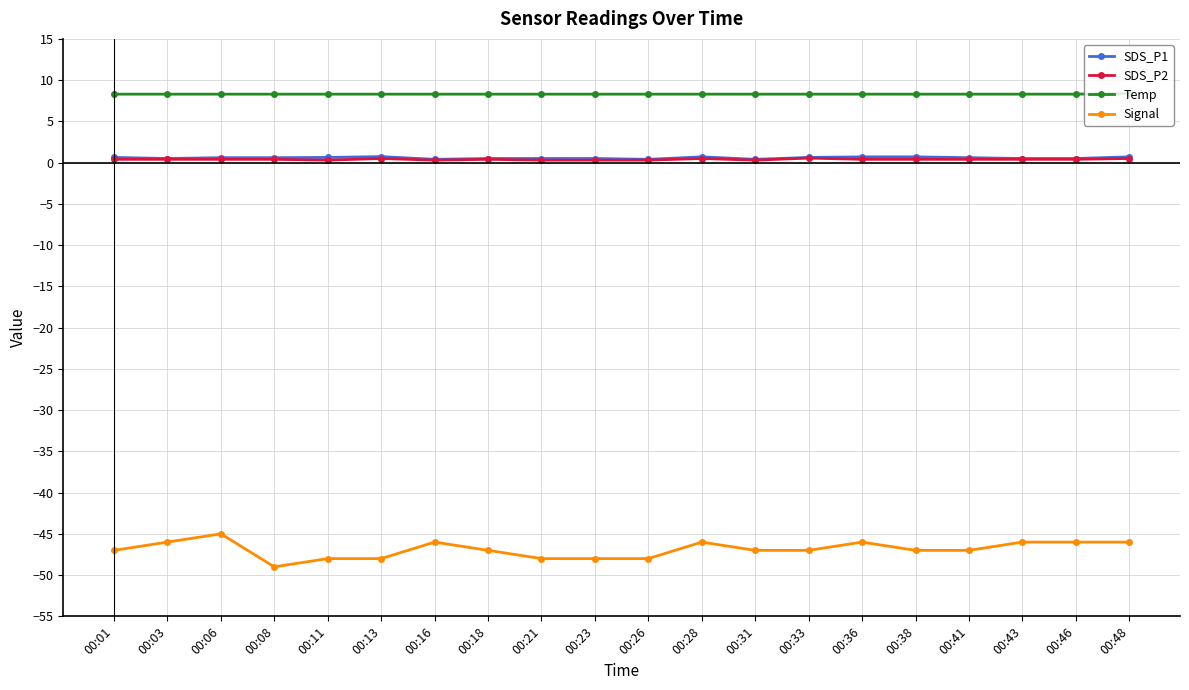

Read the Temp value at 00:01.

8.3